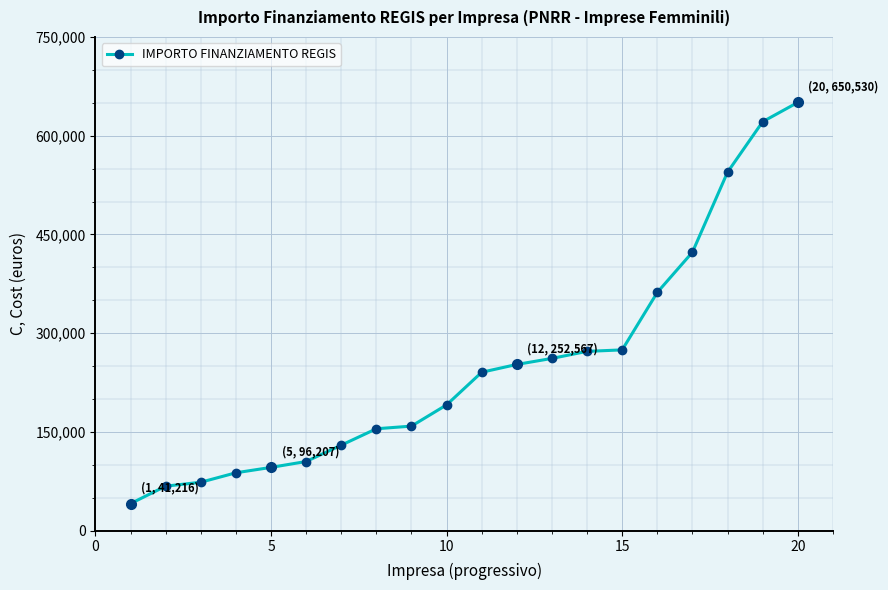

What is the difference between the maximum and minimum values?

609314.0